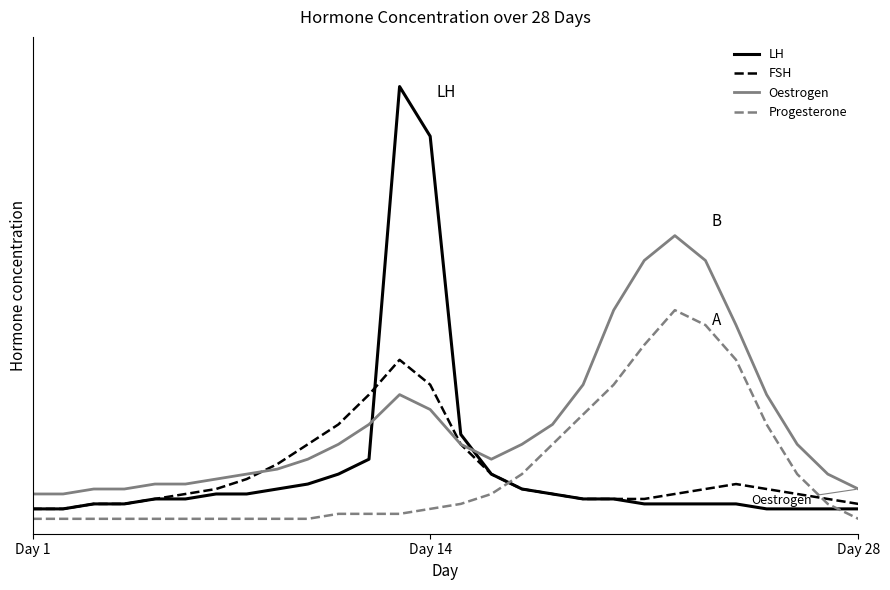

What is the label of the 1st point from the left?

Day 1